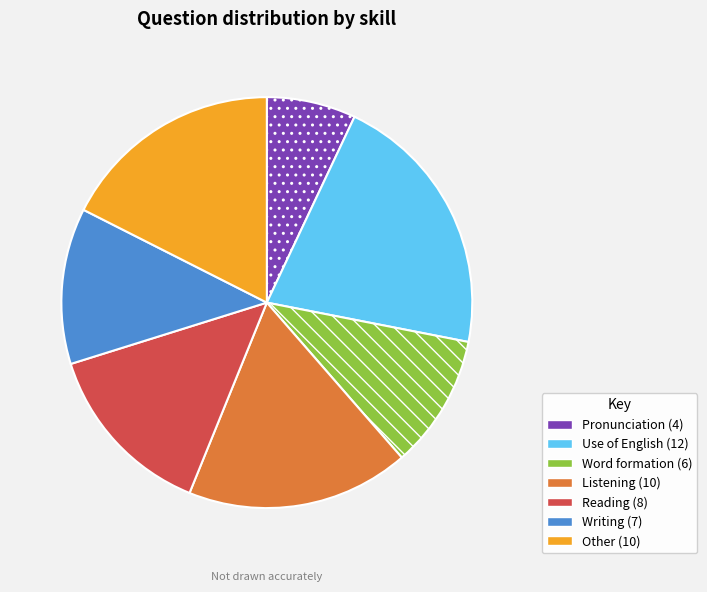

Does Use of English represent more than half of the total?

No